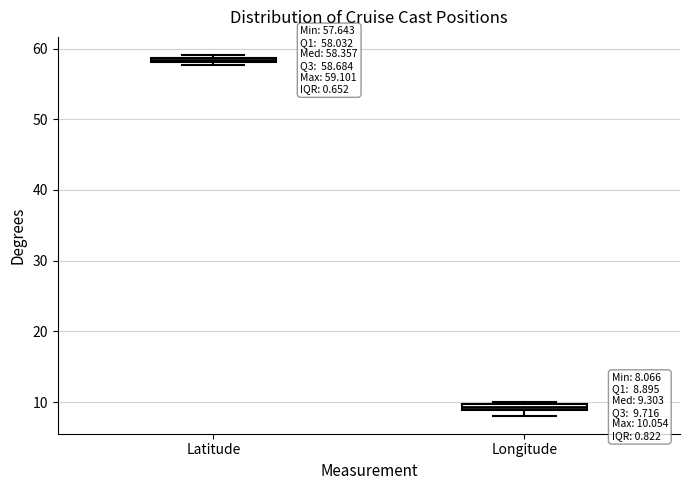

Which box has the highest median line?

Latitude